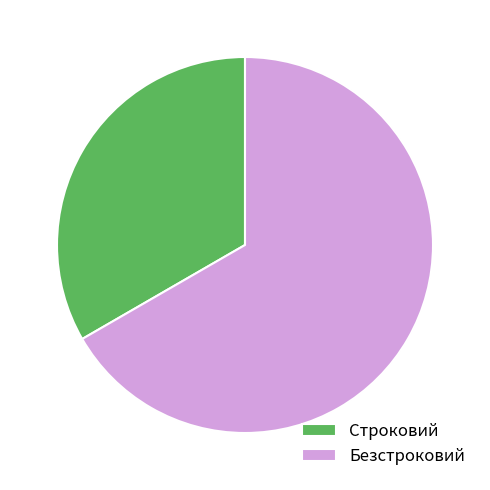

True or false: Безстроковий accounts for 57% of the total.

False